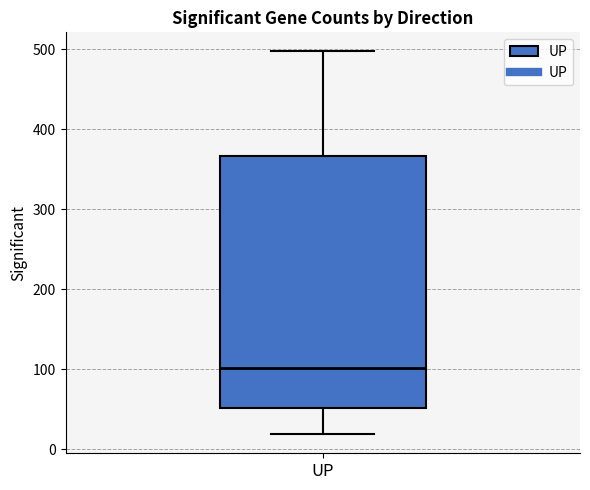

Where is the lower edge of the box for UP on the y-axis? The values are not printed on the chart, so give them approximately, as read against the axis.

50